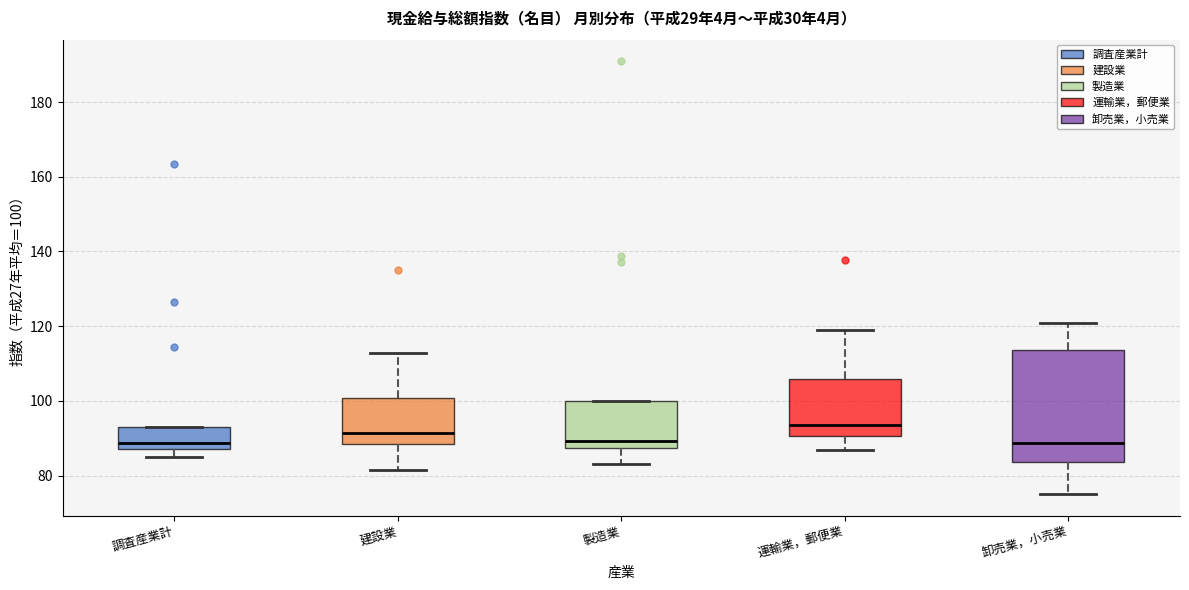

Comparing the boxes themselves (not the whiskers), which one is the tallest?

卸売業，小売業